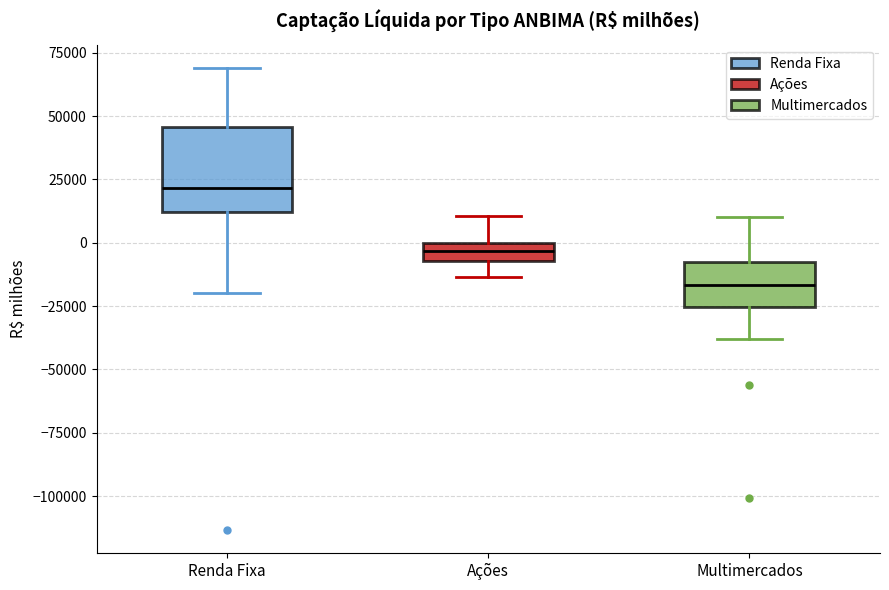

Which box has the highest median line?

Renda Fixa